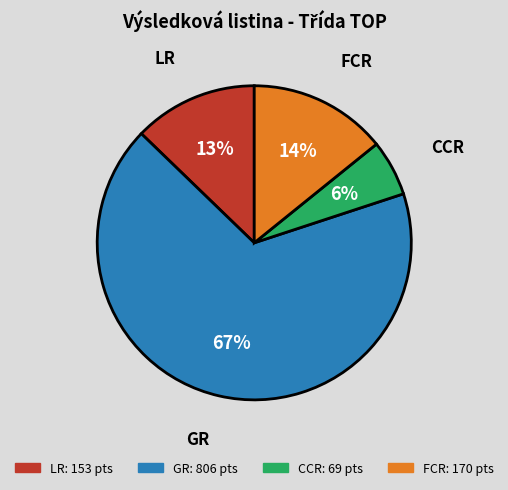

Which has a higher value, CCR or FCR?

FCR